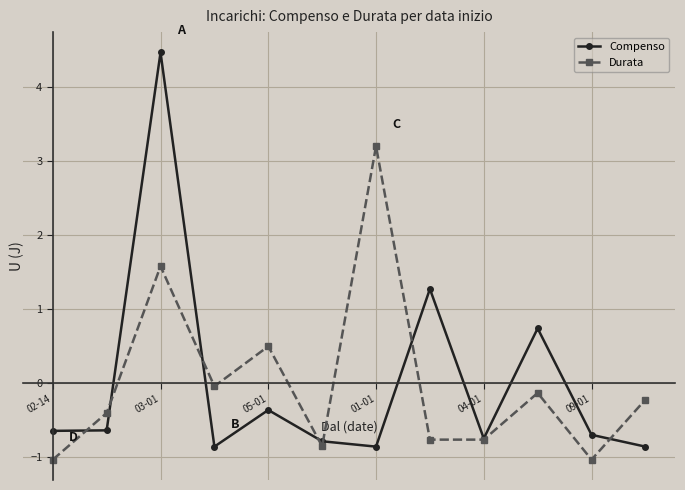

True or false: Compenso has more than 0 points higher than both neighbors.

True